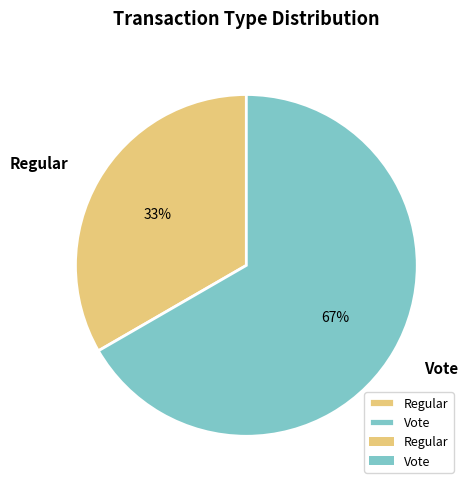

Combined, do Regular and Vote account for over 50%?

Yes